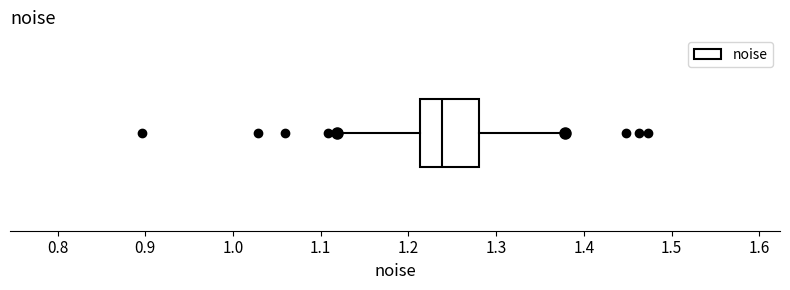

Read this box plot against the x-axis: the position of the median line, the range covered by the box, and the ends of both whiskers. The values are not printed on the chart, so give them approximately, as read against the axis.

median 1.24, box 1.21 to 1.28, whiskers 1.12 to 1.38